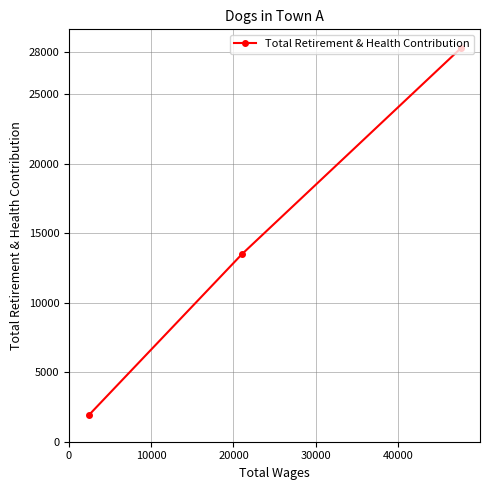

What is the difference between the second highest and minimum values?

11585